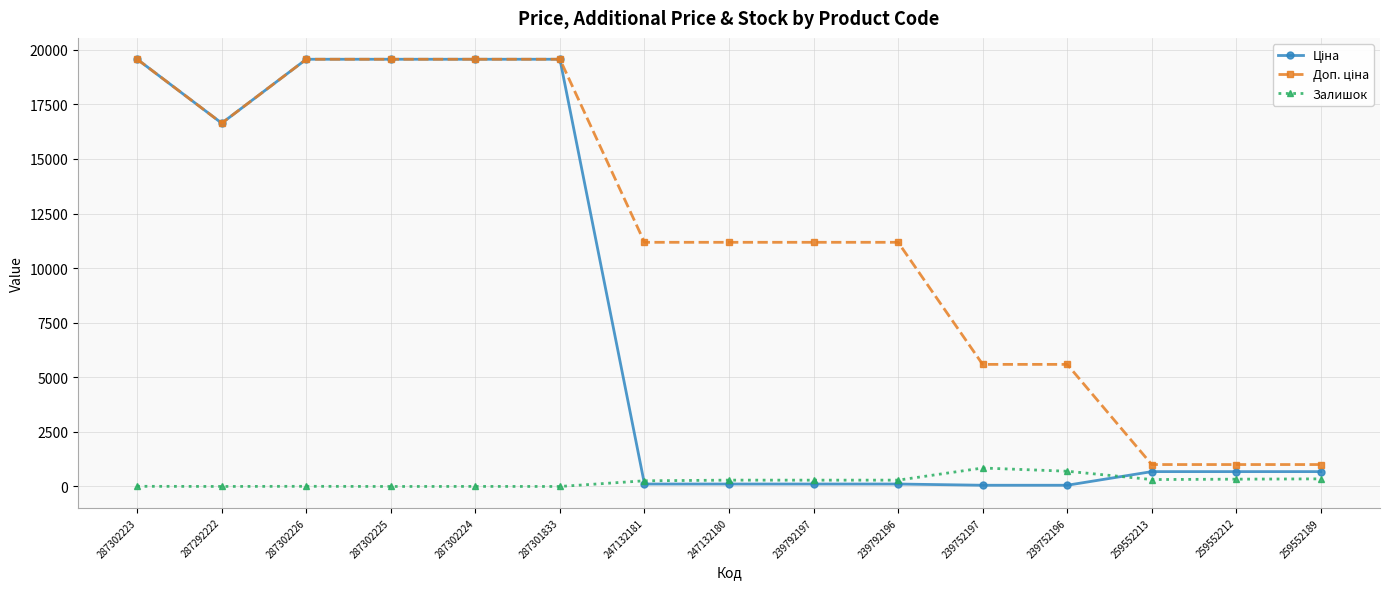

What is the label of the 15th point from the right?

287302223